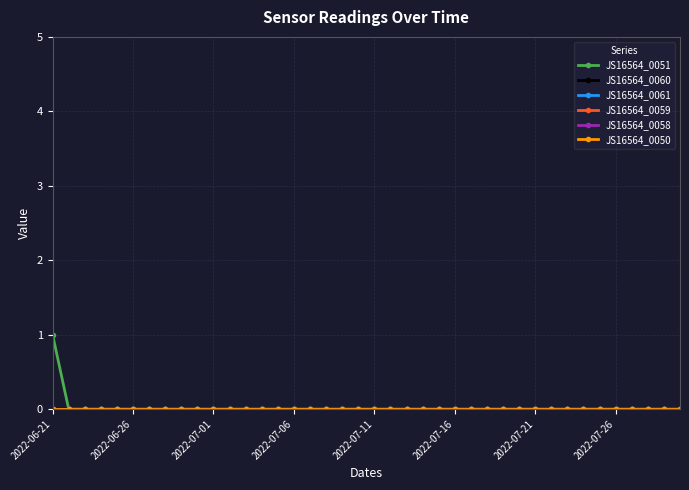

Is this an area chart (filled region under the line)?

No